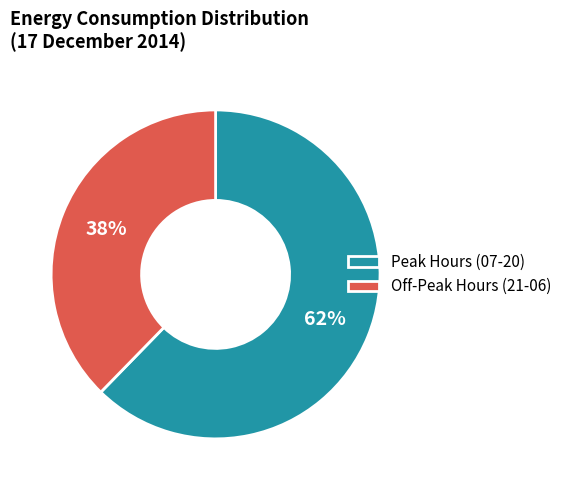

True or false: Peak Hours (07-20) accounts for 51% of the total.

False